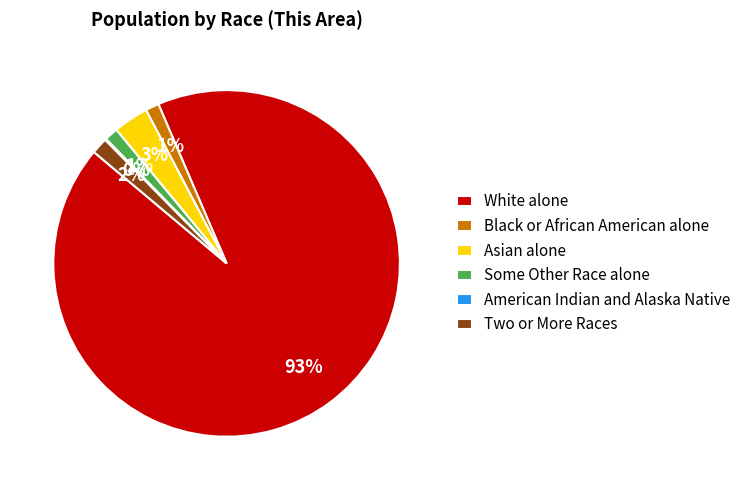

Is the sum of Asian alone and White alone greater than half?

Yes